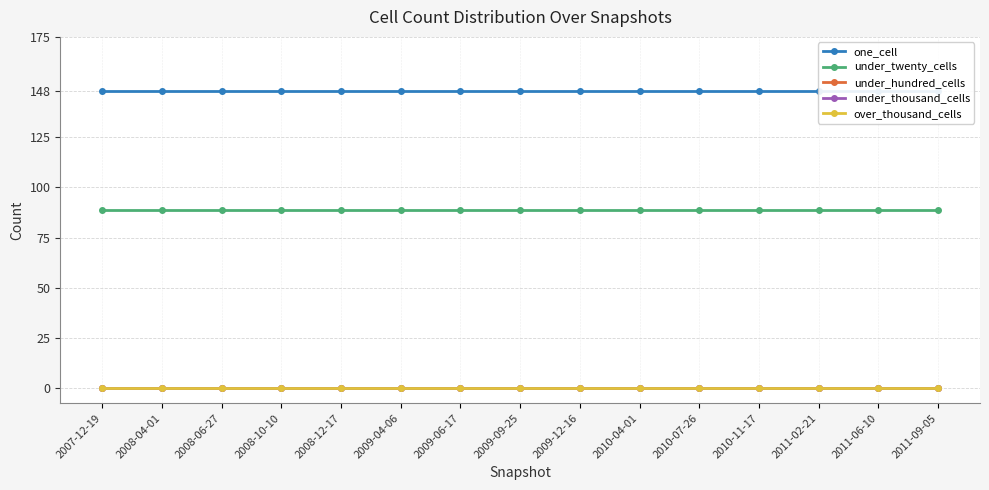

Rank the series by their maximum value, from lowest to highest.

under_hundred_cells, under_thousand_cells, over_thousand_cells, under_twenty_cells, one_cell